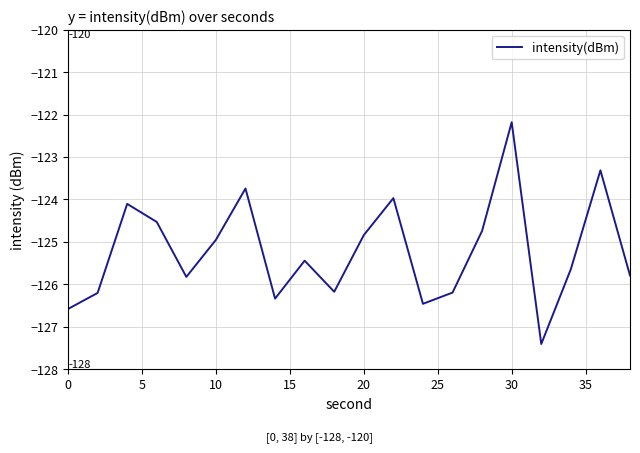

What is the maximum value shown in the chart?

-122.2